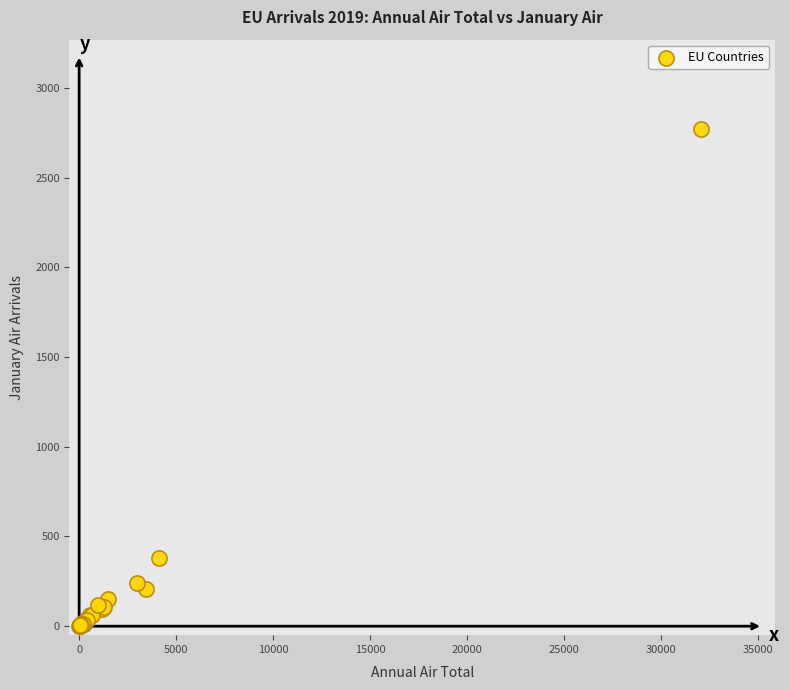

What Y value in the scatter plot is closest to 1385?

382